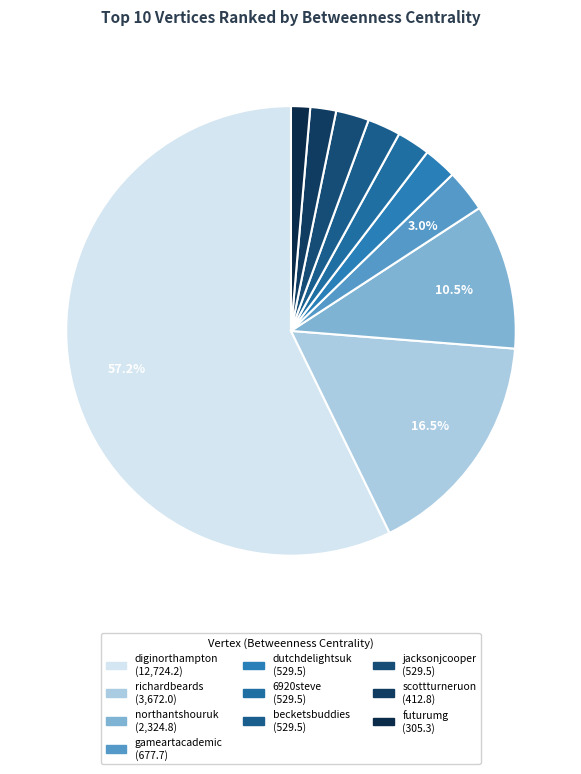

To the nearest percent, what is the difference between the largest and smallest slice percentages?

56%